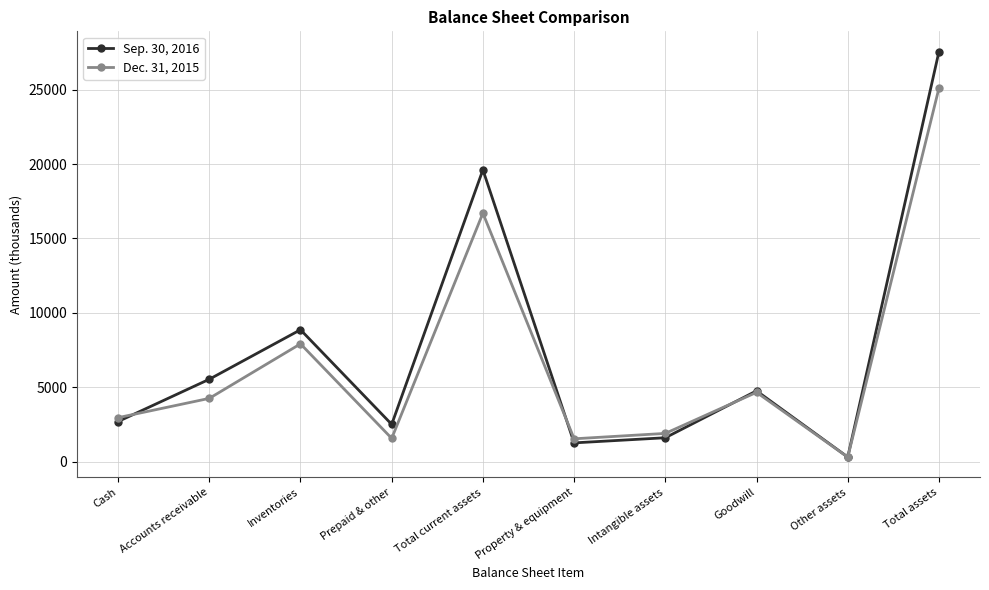

Is this an area chart (filled region under the line)?

No